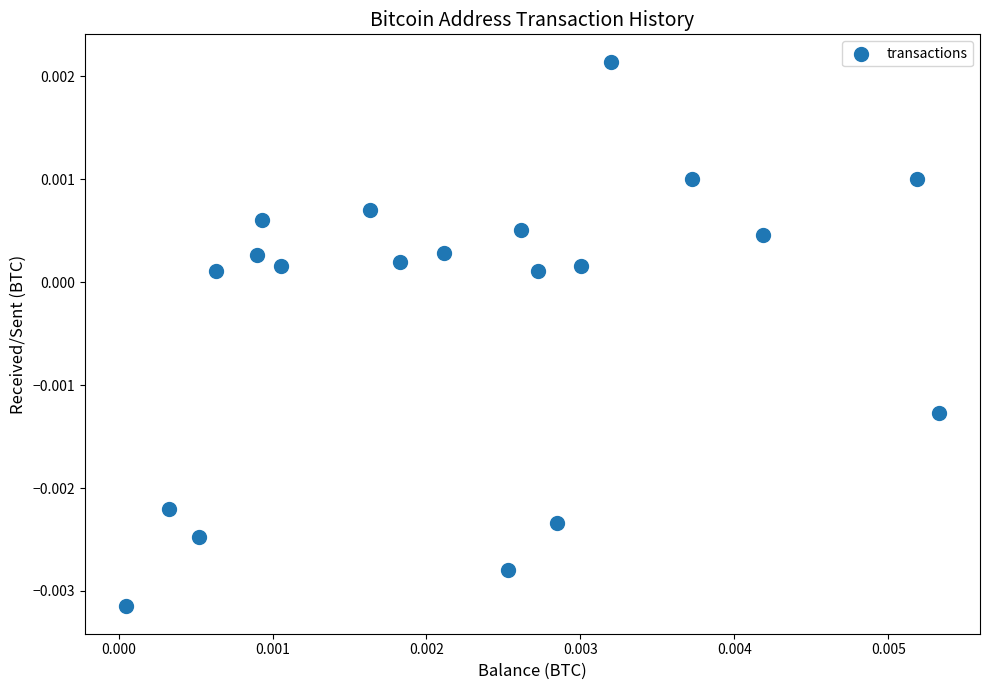

Count the number of points in this scatter plot.

20